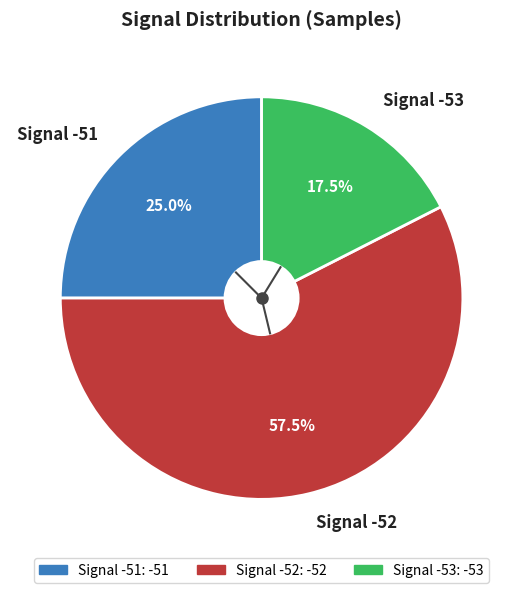

How many slices are in this pie chart?

3